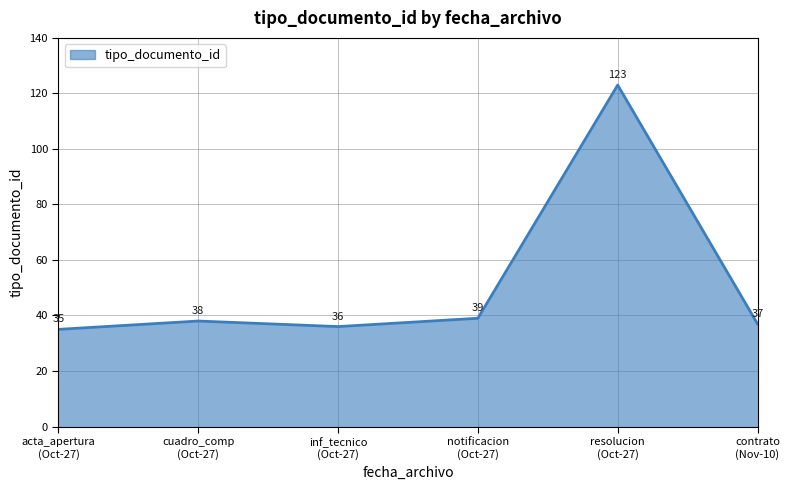

What is the greatest value displayed?

123